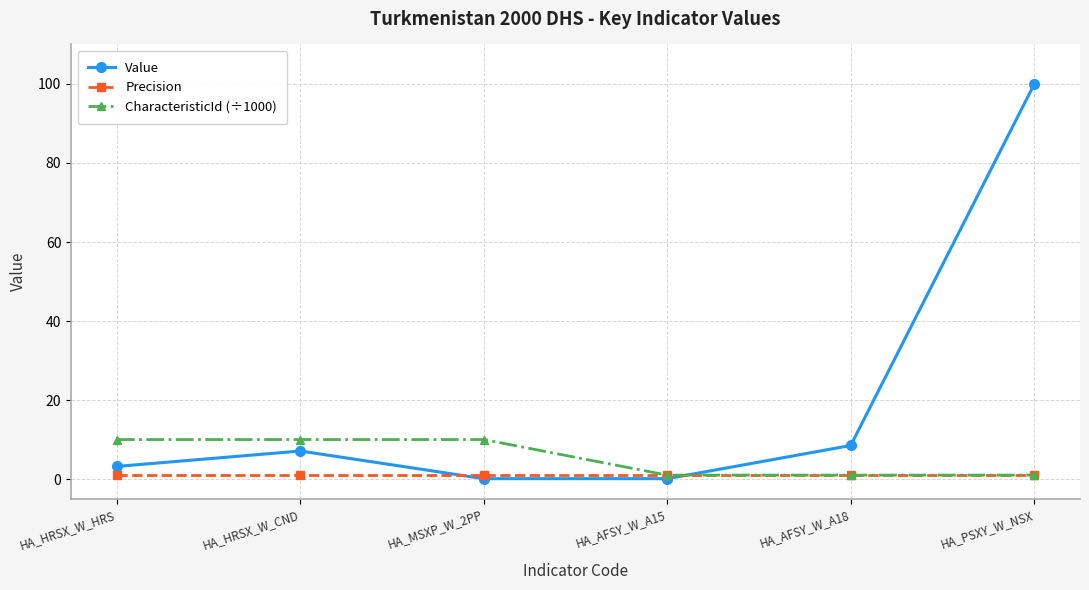

Does the chart have visible grid lines?

Yes